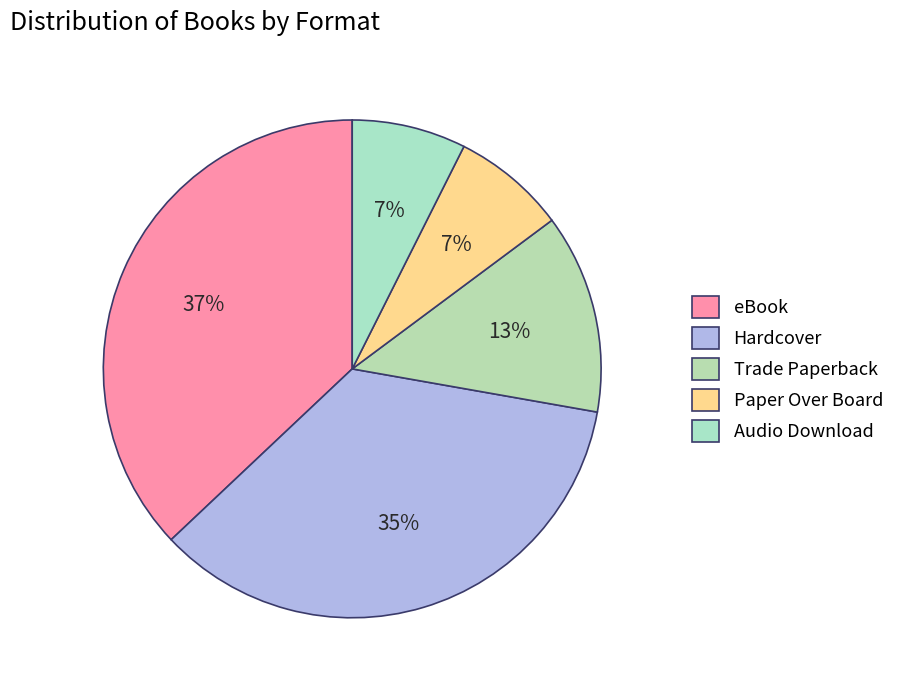

What portion of the pie excludes Audio Download?

92.6%